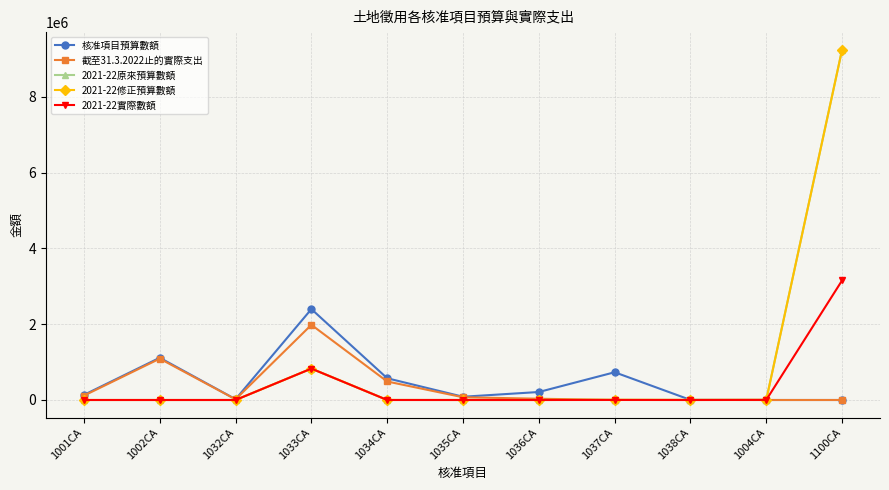

True or false: 2021-22修正預算數額 has a value of 15 at 1036CA.

True